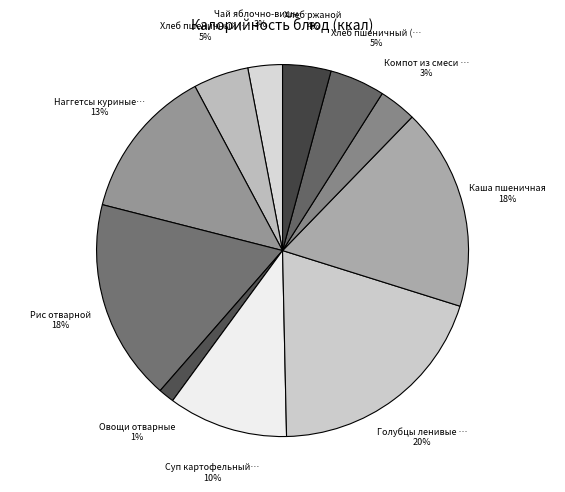

Does any single category account for the majority?

No